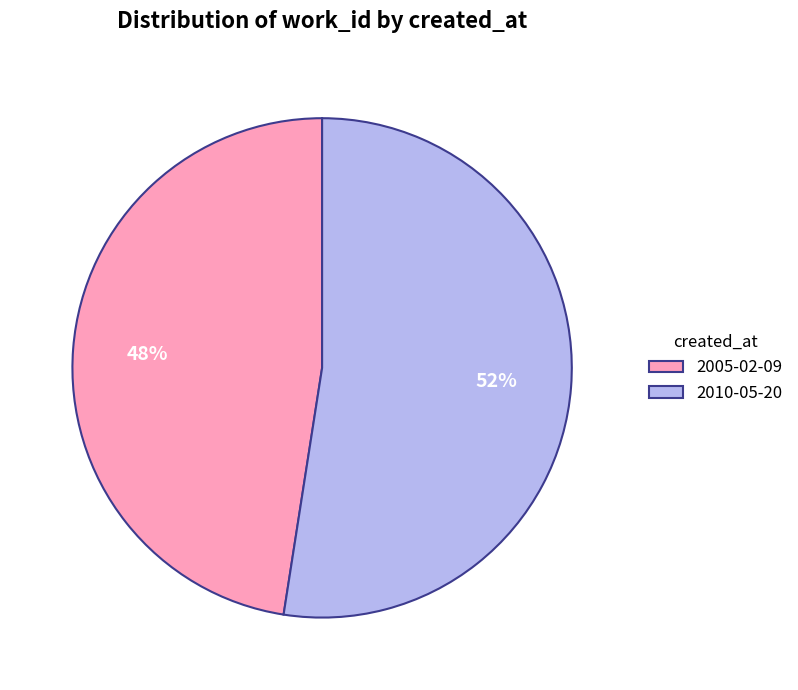

To the nearest percent, what is the average slice percentage?

50%